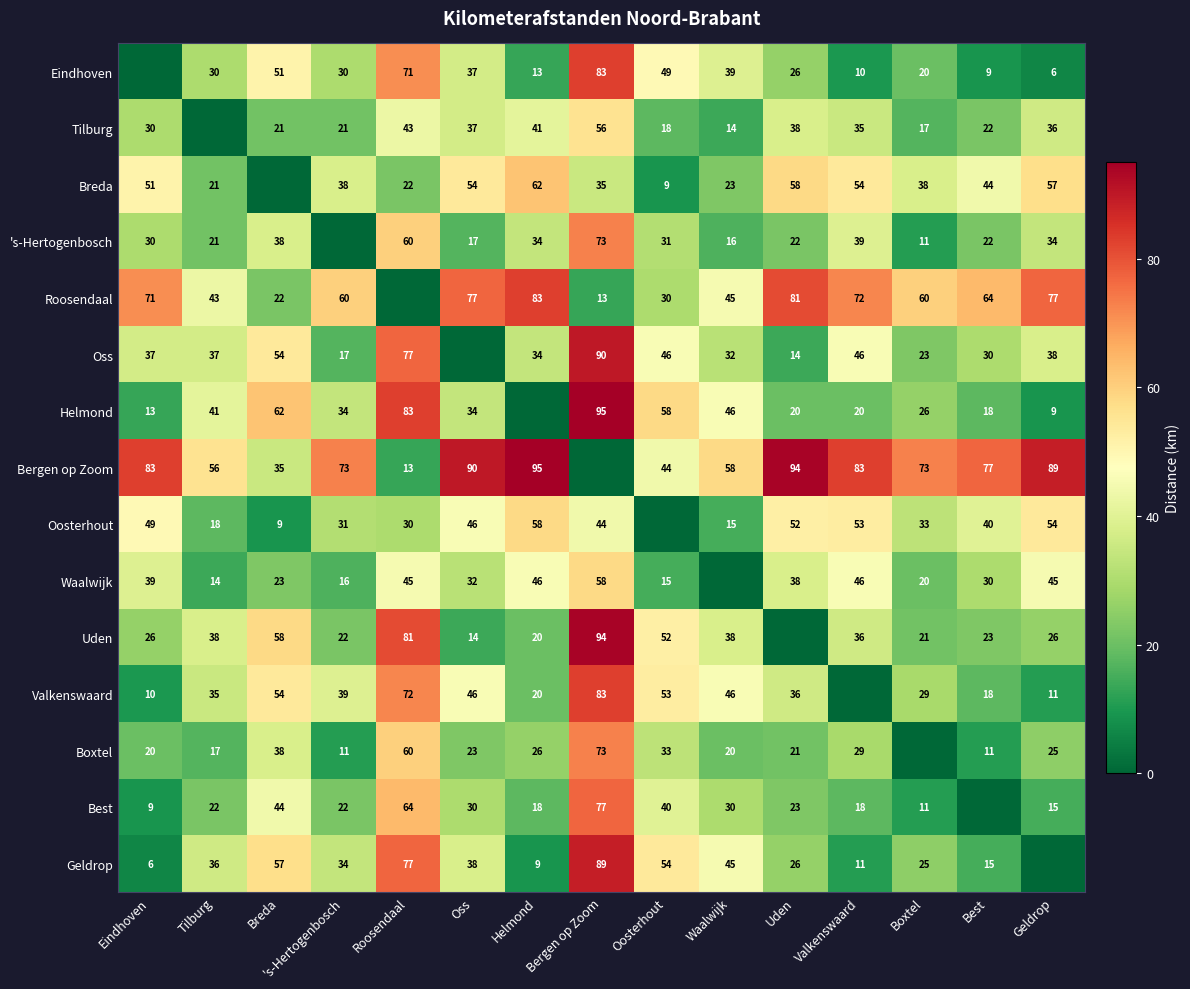

What is the sum of the Valkenswaard values at 's-Hertogenbosch and Eindhoven?

49